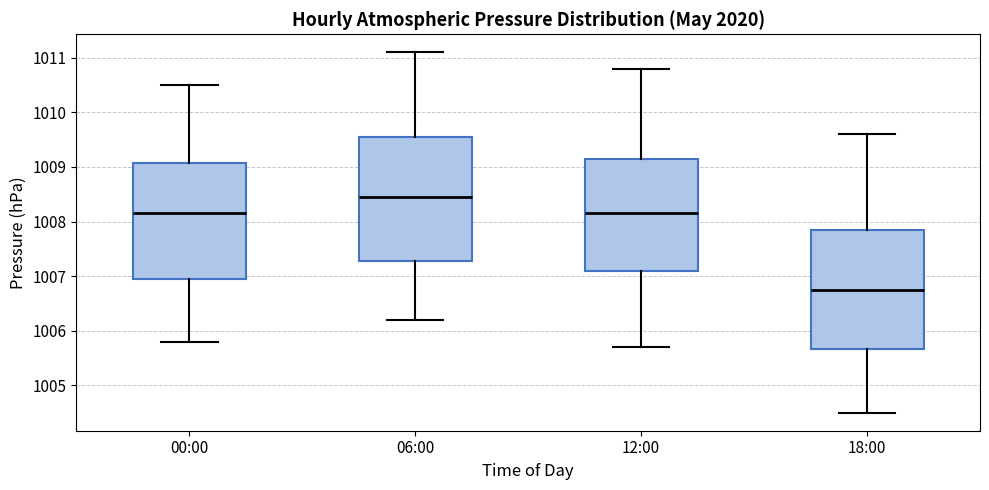

Reading left to right, read every box against the y-axis: the position of its median line, the range the box covers, and the ends of its whiskers. The values are not printed on the chart, so give them approximately, as read against the axis.

00:00: median 1008.2, box 1007.0 to 1009.1, whiskers 1005.8 to 1010.5
06:00: median 1008.5, box 1007.3 to 1009.6, whiskers 1006.2 to 1011.1
12:00: median 1008.2, box 1007.1 to 1009.2, whiskers 1005.7 to 1010.8
18:00: median 1006.8, box 1005.7 to 1007.9, whiskers 1004.5 to 1009.6